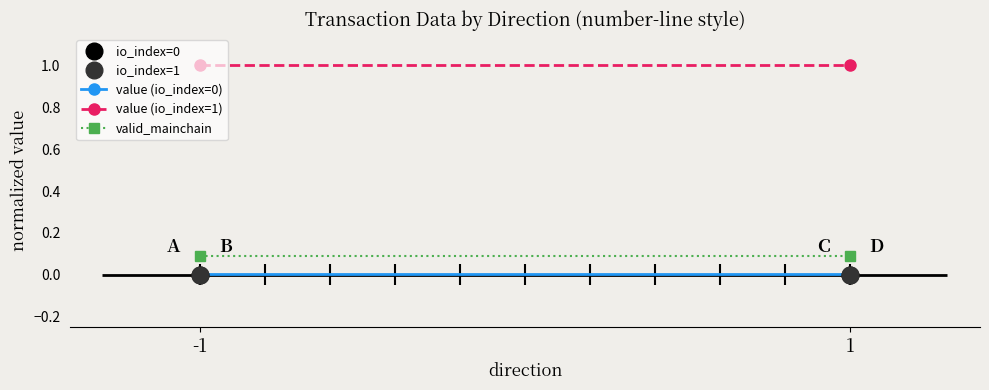

Rank the categories by value (io_index=1) value from highest to lowest.

-1, 1